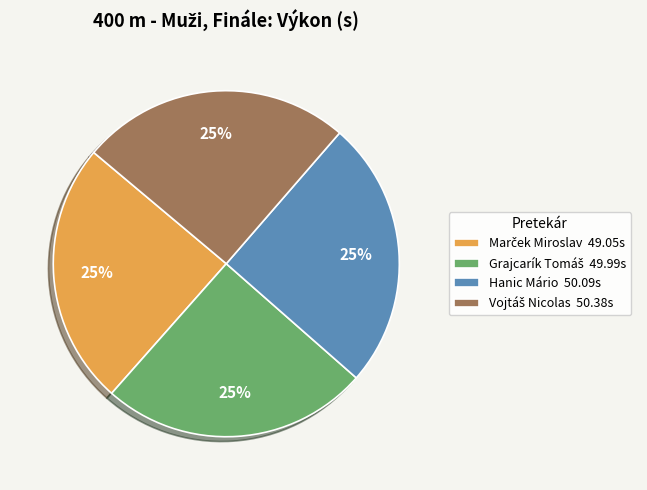

The Hanic Mário 50.09s slice represents 25% of the pie. True or false?

True